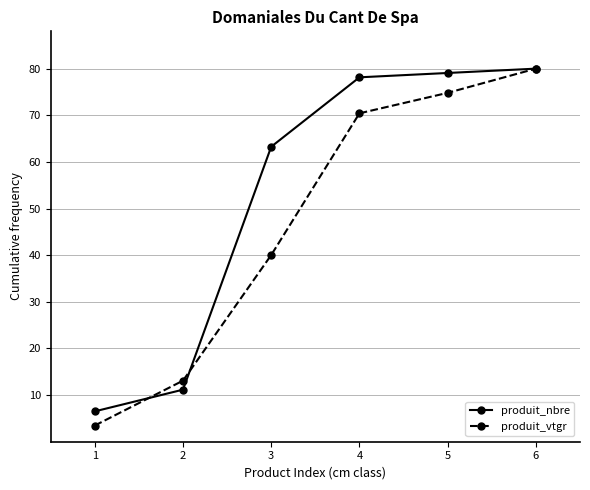

The value of produit_nbre at 1 is 6.5. True or false?

True